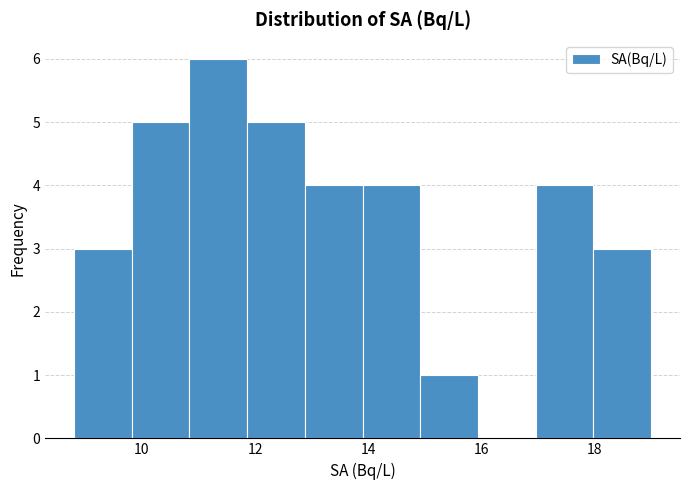

Reading left to right, transcribe this chart: for each bar, give the range it covers on the x-axis and its height. Neither the bar edges nor the heights are printed on the chart, so give them approximately, as read against the axes.

8.80 to 9.82: 3
9.82 to 10.84: 5
10.84 to 11.86: 6
11.86 to 12.88: 5
12.88 to 13.90: 4
13.90 to 14.92: 4
14.92 to 15.94: 1
15.94 to 16.96: 0
16.96 to 17.98: 4
17.98 to 19.00: 3